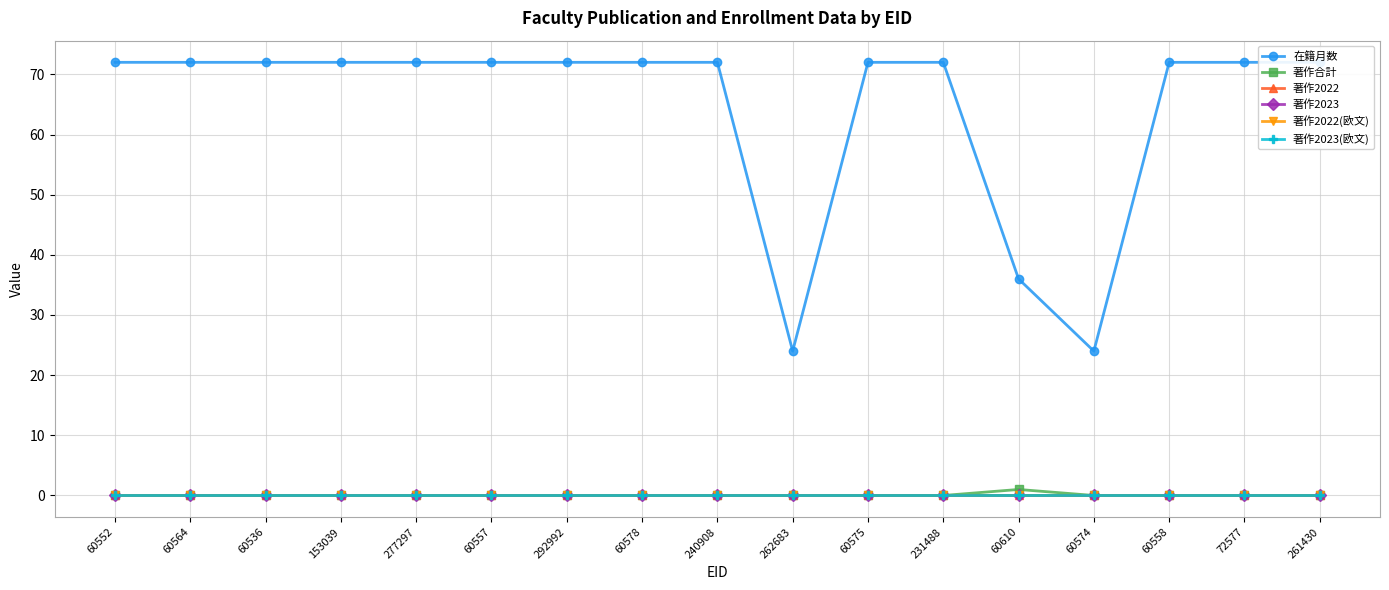

Is this an area chart (filled region under the line)?

No